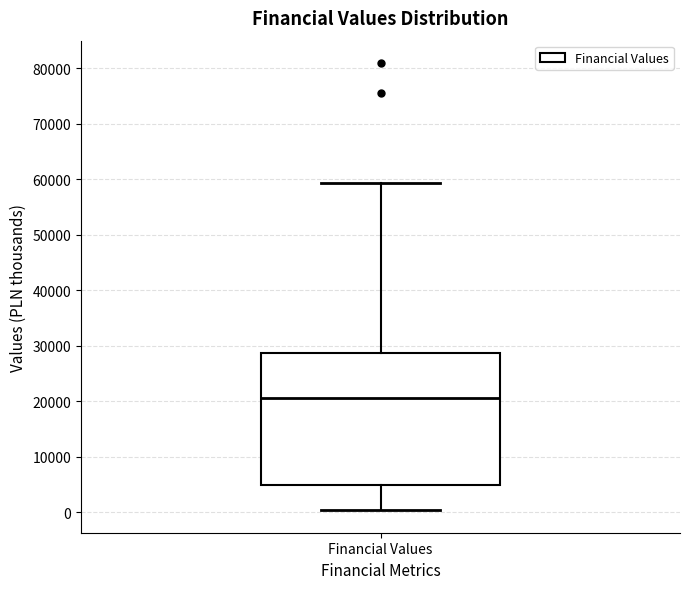

Read this box plot against the y-axis: the position of the median line, the range covered by the box, and the ends of both whiskers. The values are not printed on the chart, so give them approximately, as read against the axis.

median 21000, box 5000 to 29000, whiskers 0 to 59000